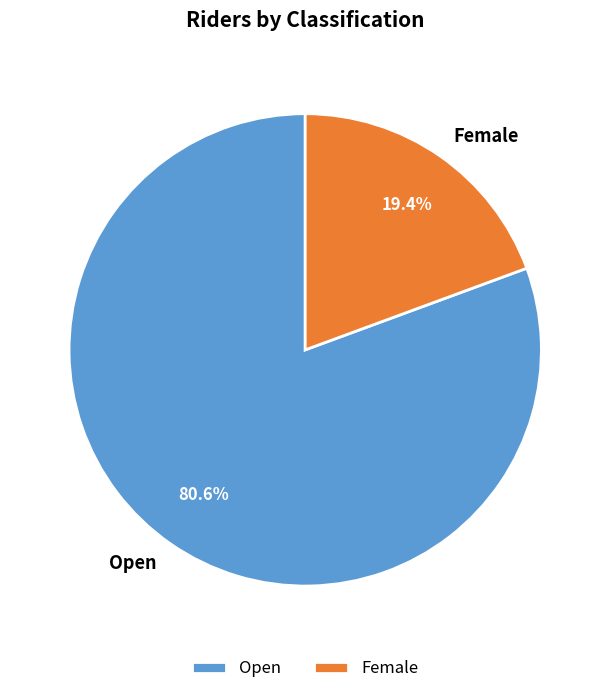

Which slice represents more than half of the pie?

Open